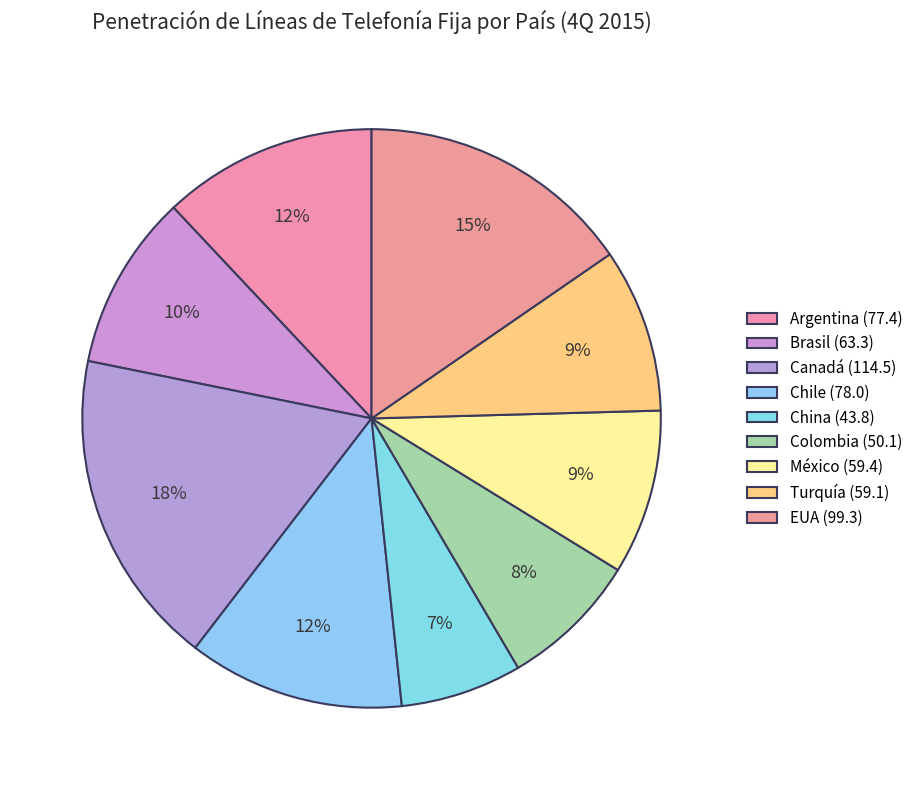

How many segments does this pie chart have?

9